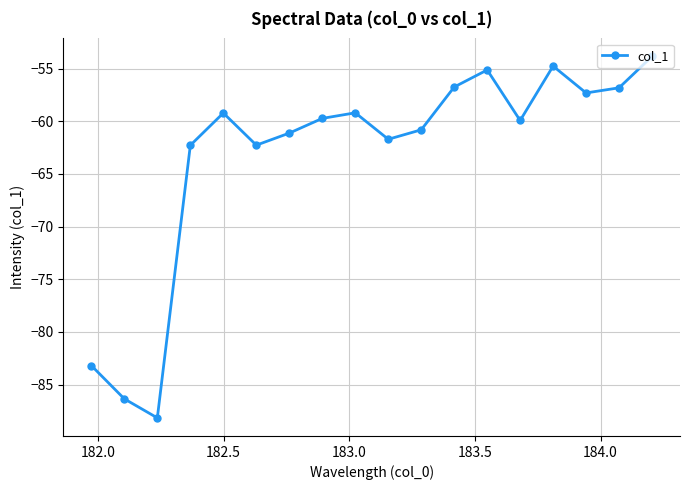

What is the greatest value displayed?

-53.8